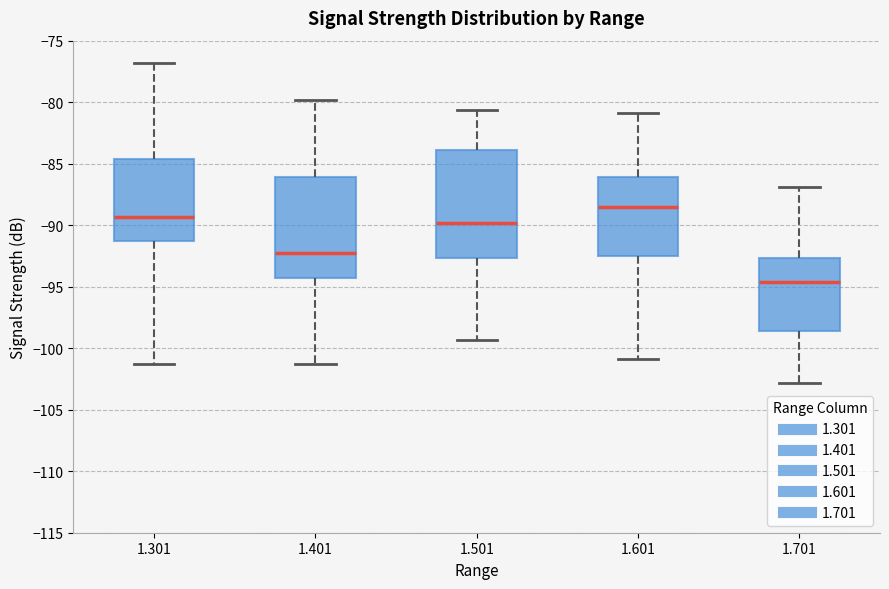

Reading left to right, transcribe this box plot: for each box, give where its median line is, the range the box spans, and where its two whiskers end, as read against the y-axis. The values are not printed on the chart, so give them approximately, as read against the axis.

1.301: median -89.5, box -91.5 to -84.5, whiskers -101.5 to -77.0
1.401: median -92.5, box -94.5 to -86.0, whiskers -101.5 to -80.0
1.501: median -90.0, box -92.5 to -84.0, whiskers -99.5 to -80.5
1.601: median -88.5, box -92.5 to -86.0, whiskers -101.0 to -81.0
1.701: median -94.5, box -98.5 to -92.5, whiskers -103.0 to -87.0